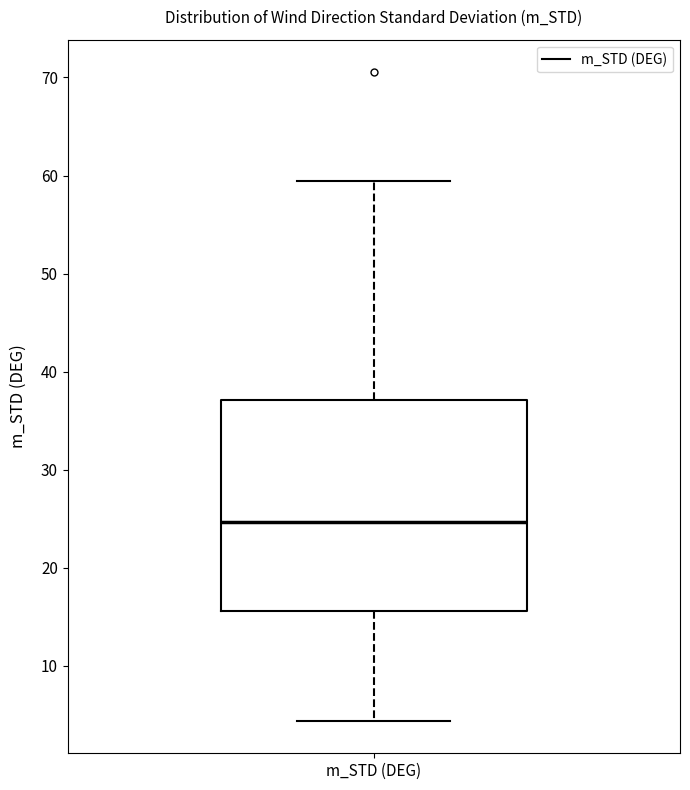

Where does the lower whisker of the box for m_STD (DEG) end on the y-axis? The values are not printed on the chart, so give them approximately, as read against the axis.

4